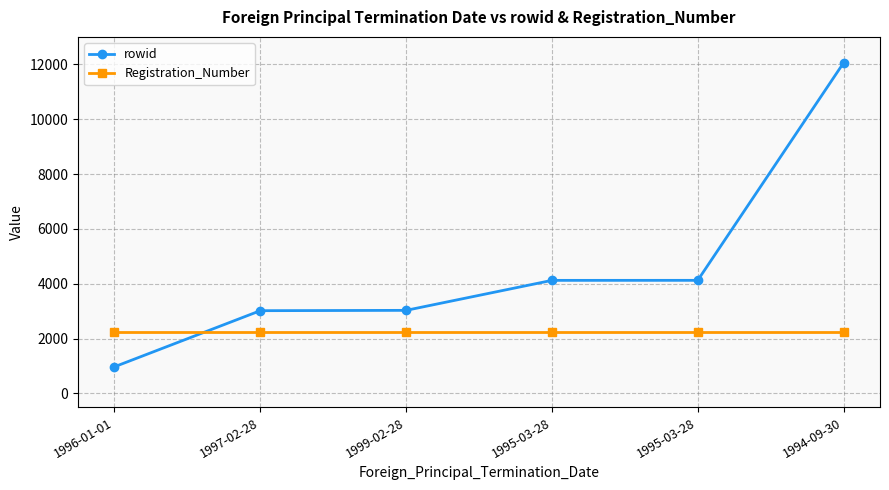

Which label corresponds to the smallest value in the chart?

1996-01-01